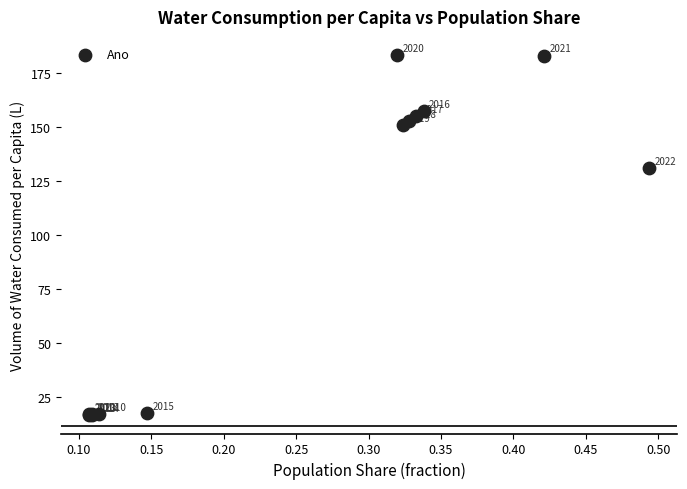

What Y value in the scatter plot is closest to 99?

130.8